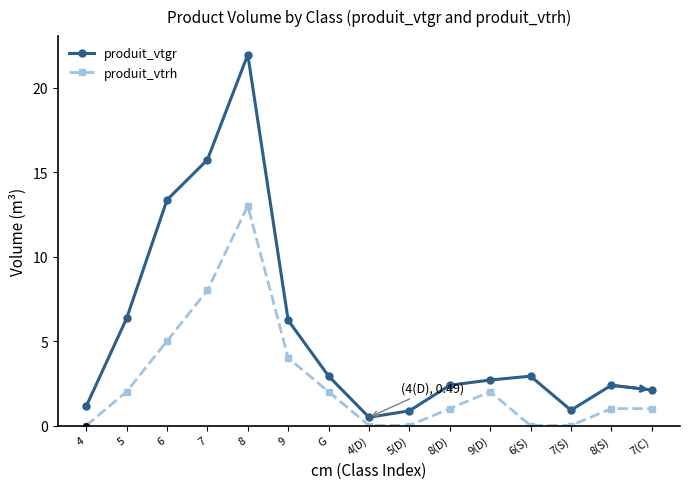

The value of produit_vtgr at 8(S) is 1.0. True or false?

False